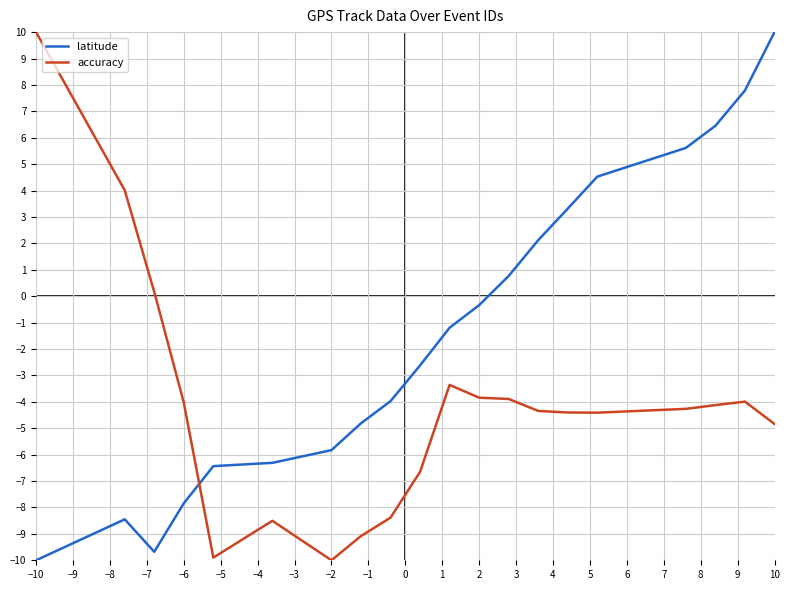

Rank the series by their average value, from lowest to highest.

accuracy, latitude